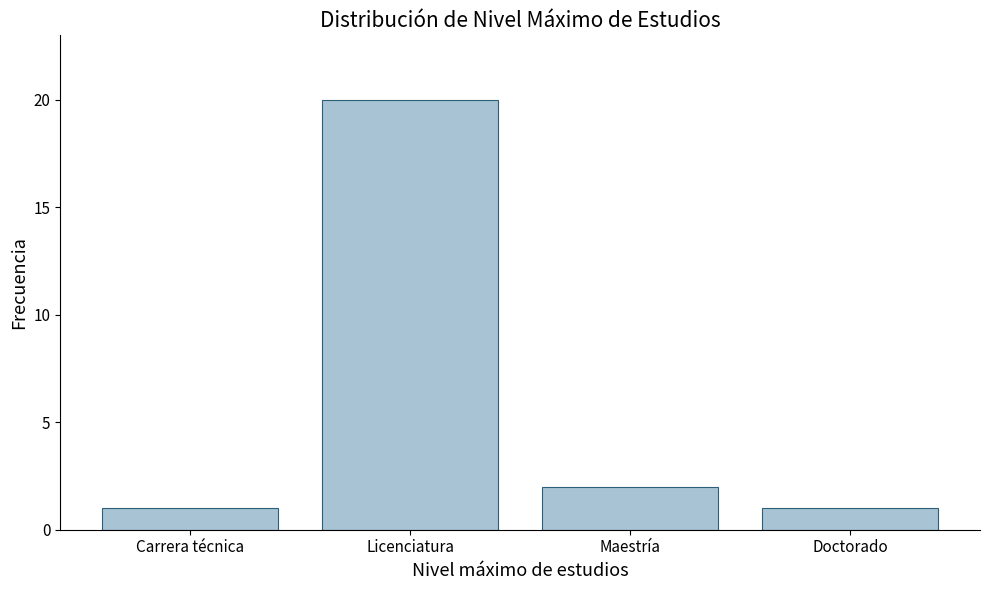

Reading left to right, list all the values displayed in this chart.

1	20	2	1